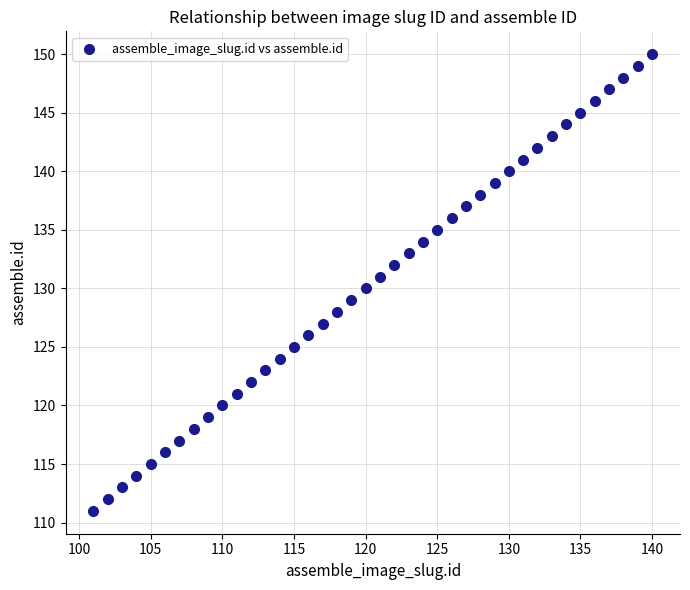

What is the range of Y values (max minus min)?

39